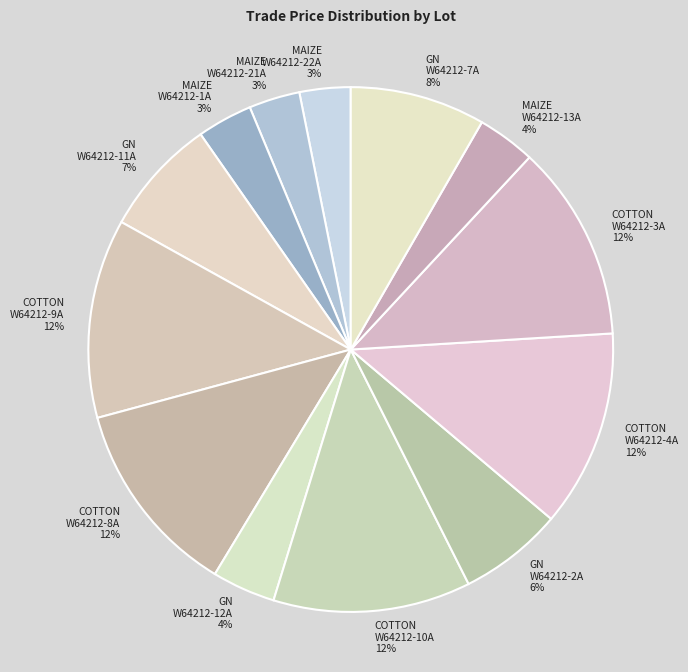

To the nearest percent, what percentage of the pie is GN W64212-2A 6%?

6%